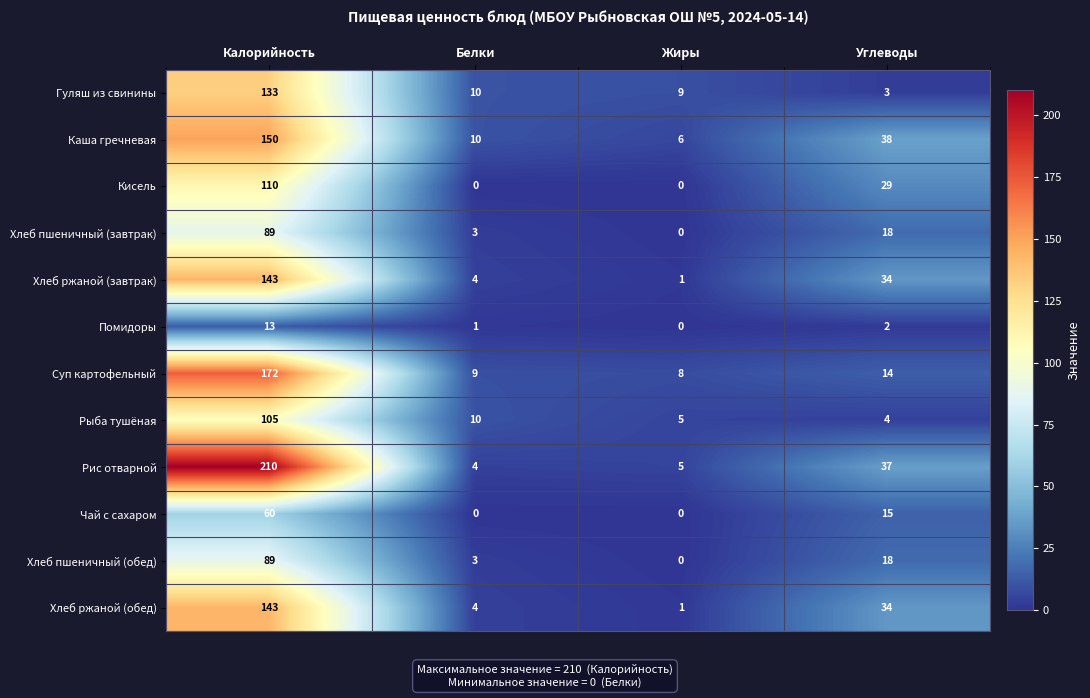

Which series has the largest total across all categories?

Рис отварной